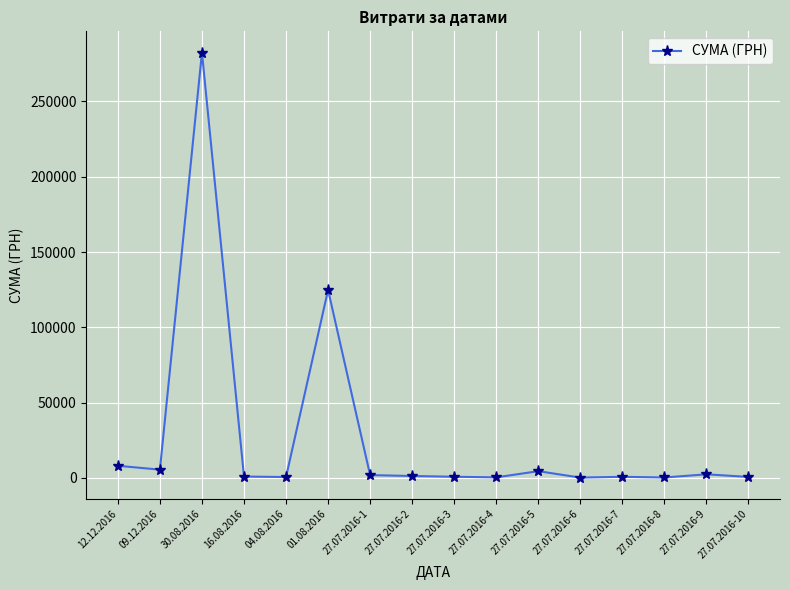

The value at 01.08.2016 is 124828.5. True or false?

True